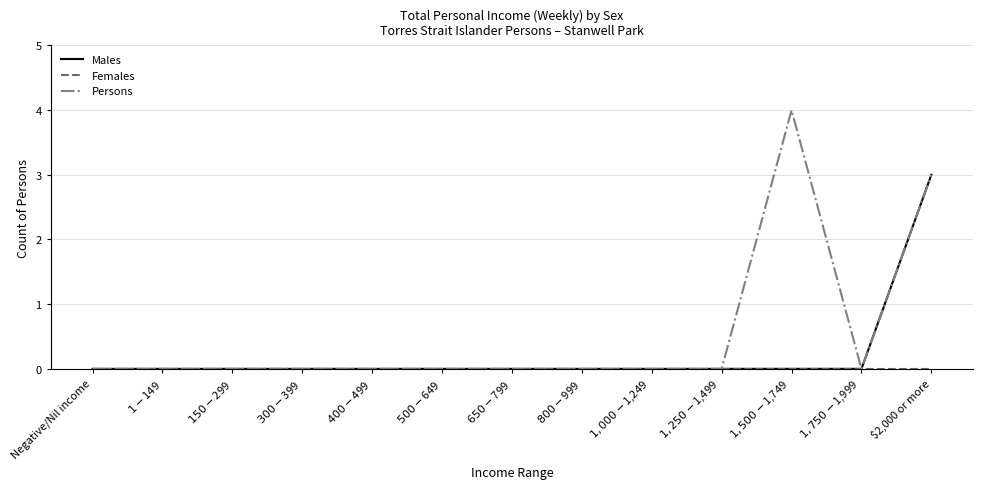

Which series has the largest range (max minus min)?

Persons